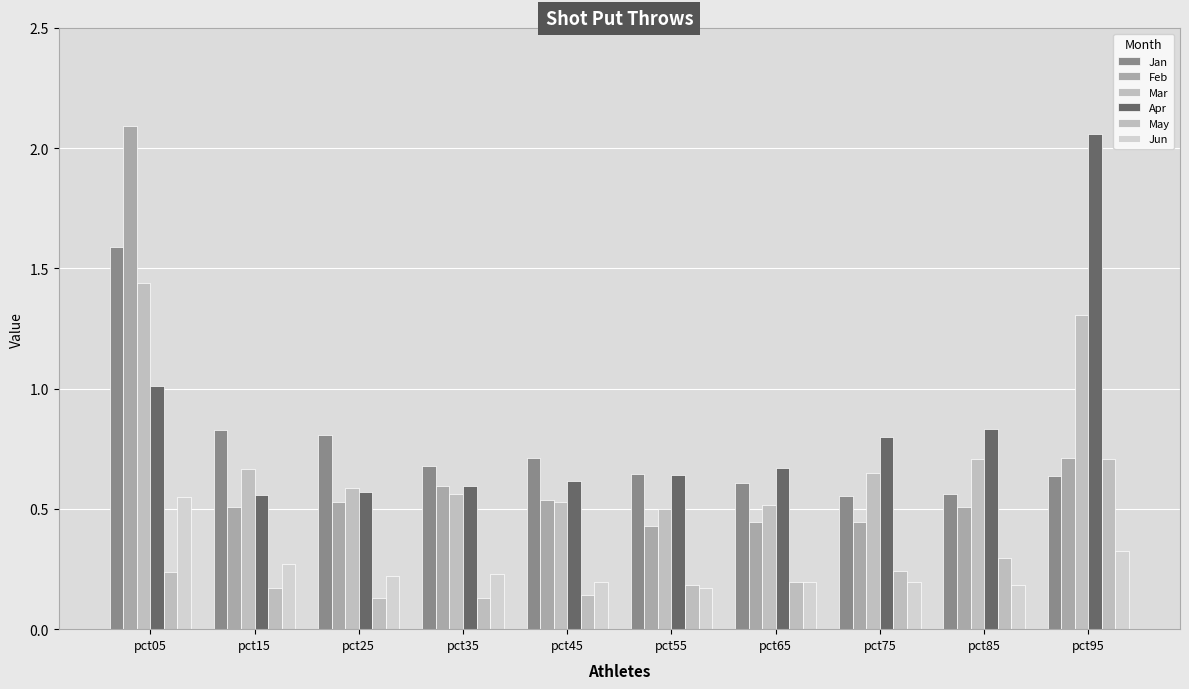

What is the approximate value of Apr at pct55?

0.6